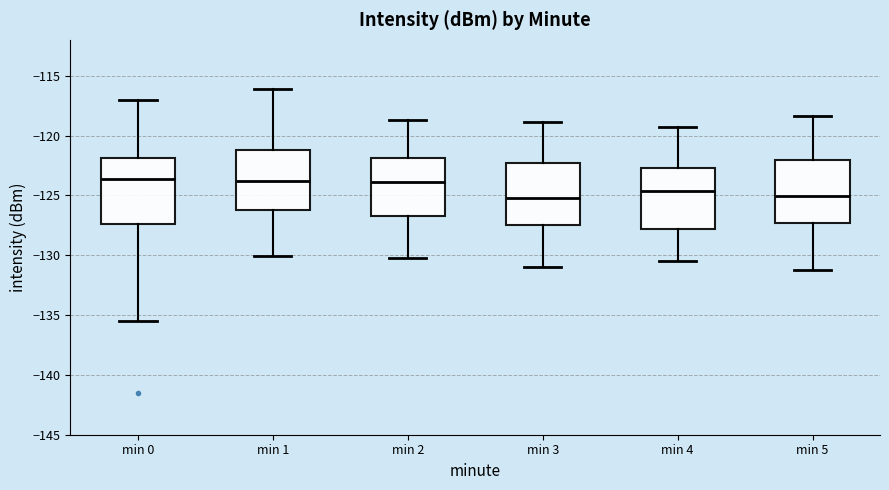

Reading left to right, read every box against the y-axis: the position of its median line, the range the box covers, and the ends of its whiskers. The values are not printed on the chart, so give them approximately, as read against the axis.

min 0: median -123.5, box -127.5 to -122.0, whiskers -135.5 to -117.0
min 1: median -124.0, box -126.0 to -121.0, whiskers -130.0 to -116.0
min 2: median -124.0, box -126.5 to -122.0, whiskers -130.0 to -118.5
min 3: median -125.0, box -127.5 to -122.5, whiskers -131.0 to -119.0
min 4: median -124.5, box -128.0 to -122.5, whiskers -130.5 to -119.5
min 5: median -125.0, box -127.5 to -122.0, whiskers -131.0 to -118.5